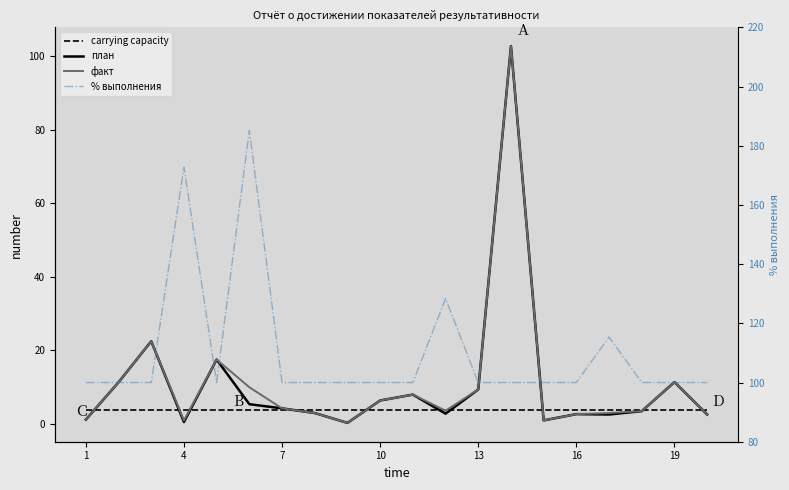

What is the approximate value of % выполнения at 7?

100.0